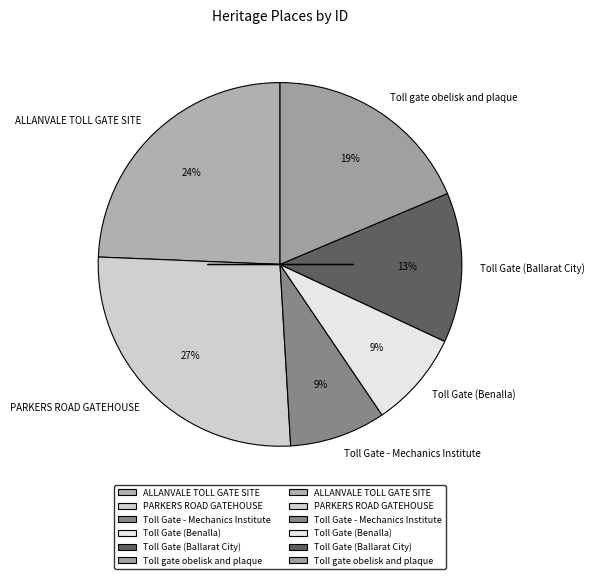

What is the largest slice in the pie chart?

PARKERS ROAD GATEHOUSE